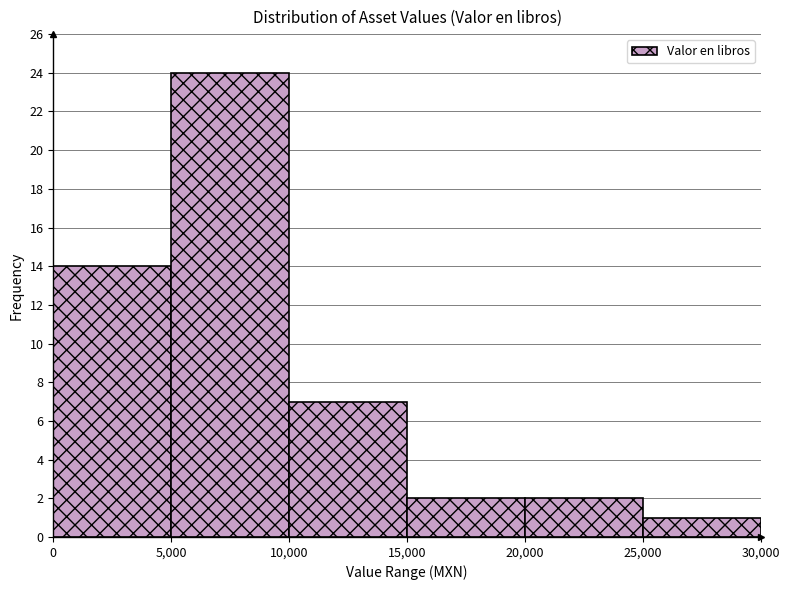

Reading left to right, transcribe this chart: for each bar, give the range it covers on the x-axis and its height. The values are not printed on the chart, so give them approximately, as read against the axis.

0 to 5,000: 14
5,000 to 10,000: 24
10,000 to 15,000: 7
15,000 to 20,000: 2
20,000 to 25,000: 2
25,000 to 30,000: 1